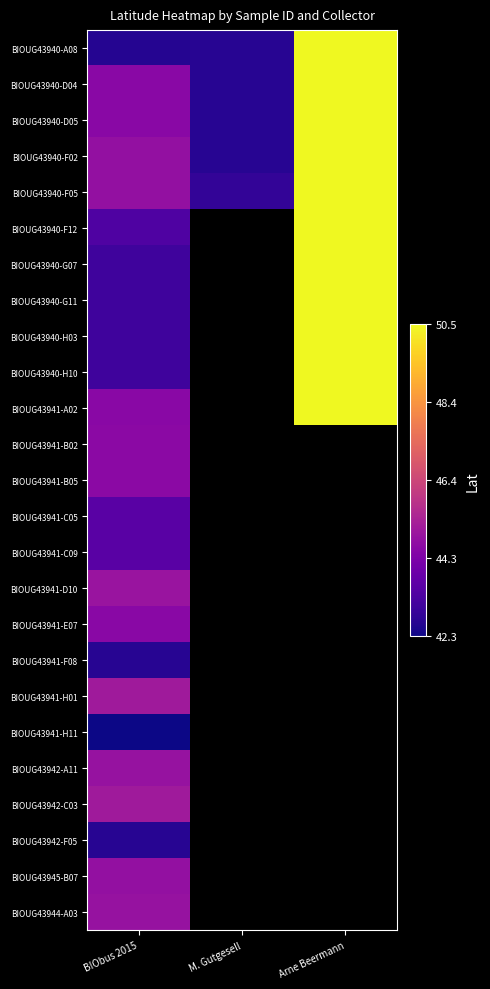

True or false: BIOUG43942-A11 has a value of 44.9 at BIObus 2015.

True